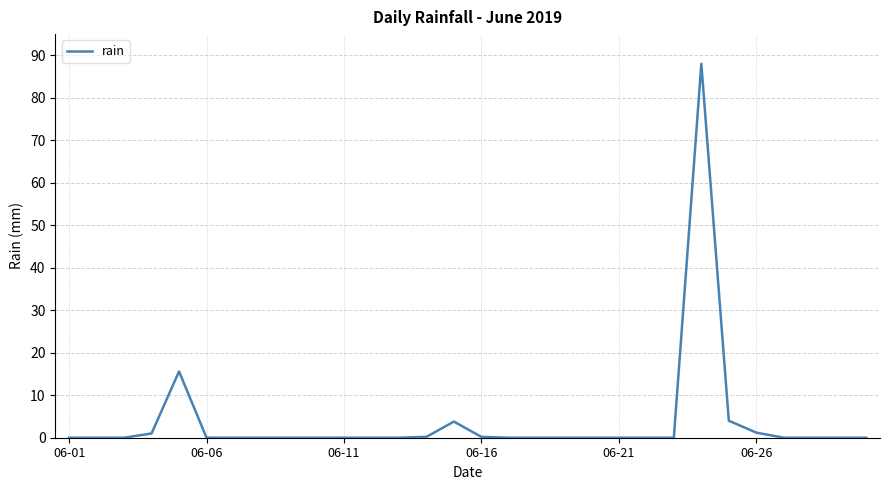

What is the greatest value displayed?

88.0